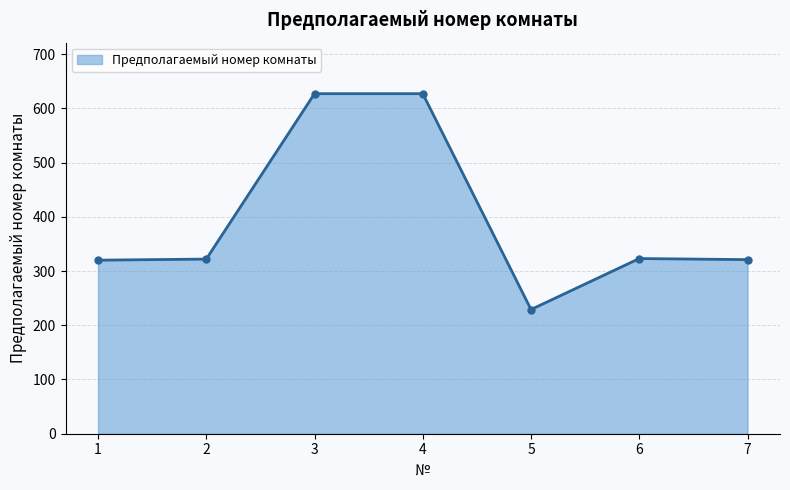

Is it true that the value at 7 is 321?

True